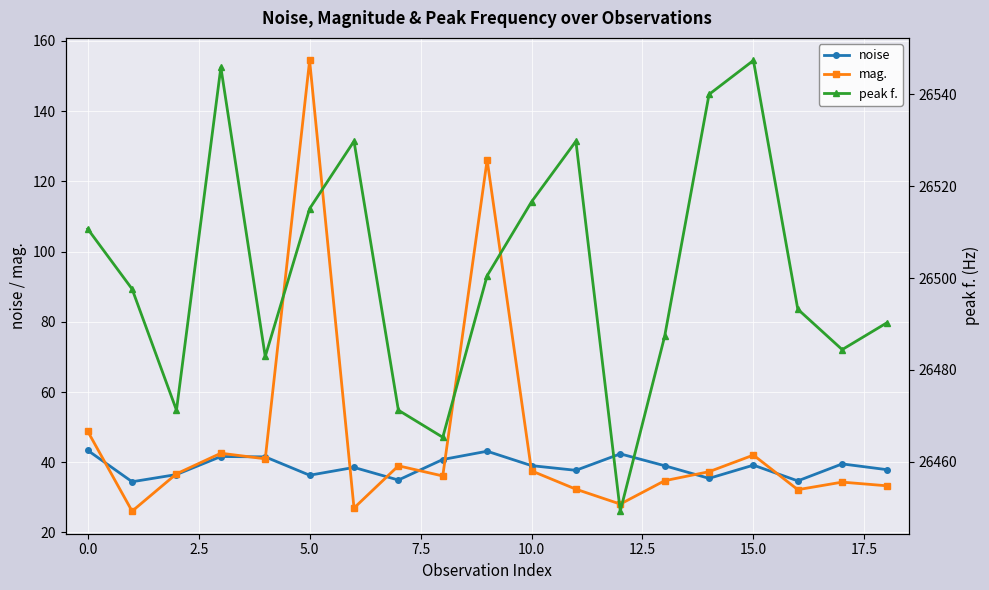

What is the total value across all series at 18?

26561.4